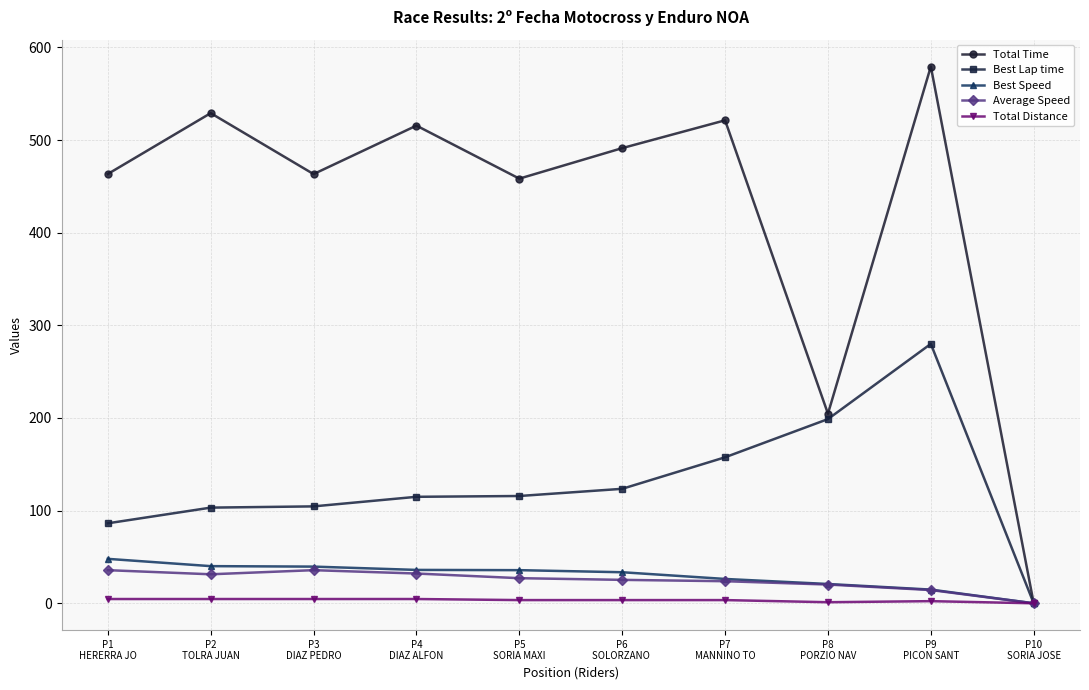

List the series in order of their peak value, highest first.

Total Time, Best Lap time, Best Speed, Average Speed, Total Distance